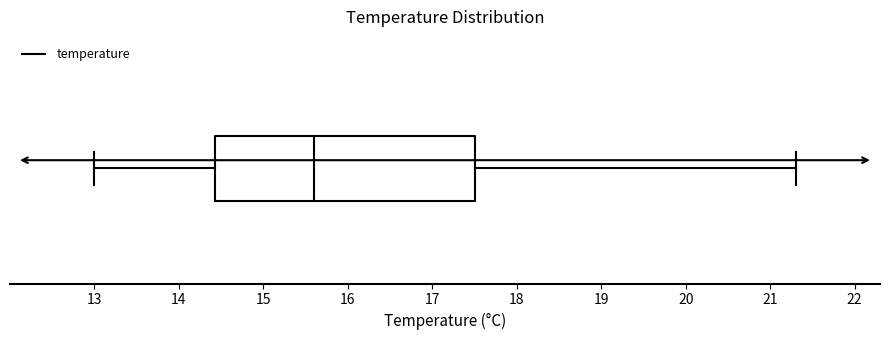

Where does the median line of the box sit on the x-axis? The values are not printed on the chart, so give them approximately, as read against the axis.

15.6